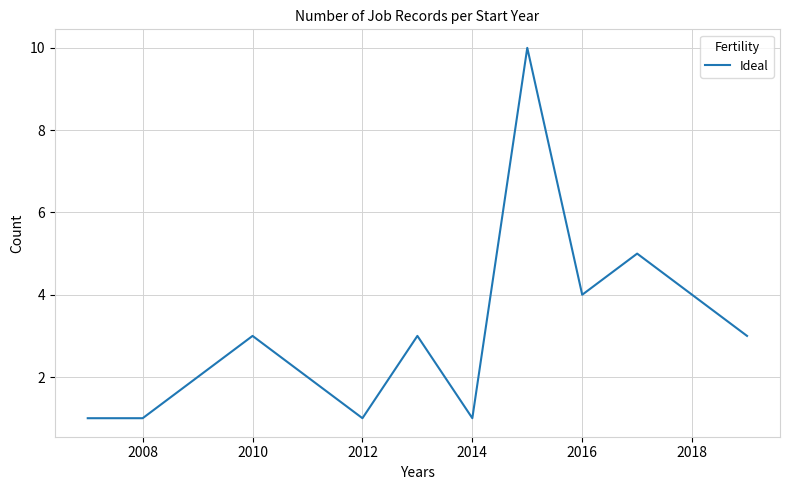

Reading right to left, list all the values displayed in this chart.

3	4	5	4	10	1	3	1	3	1	1